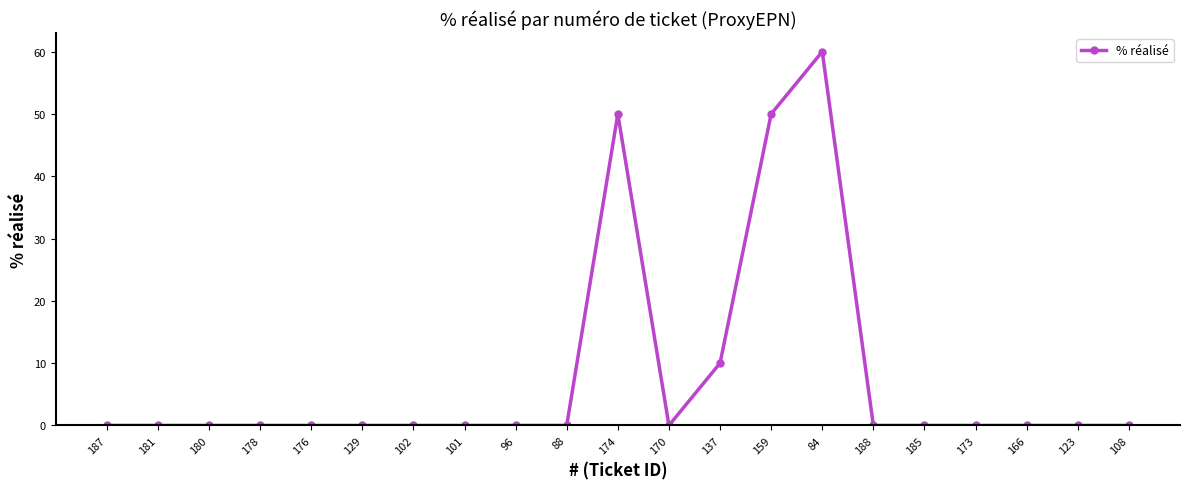

What position from the left is 96?

9